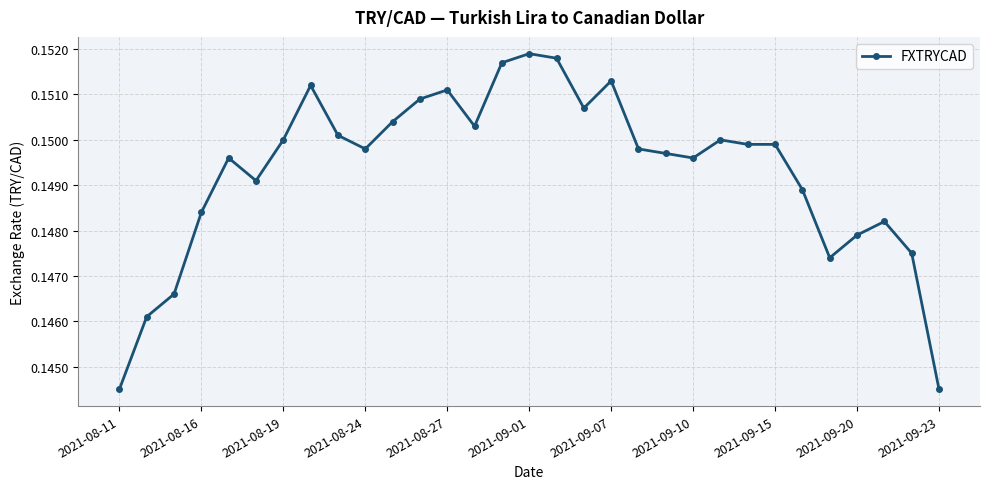

True or false: the data has more than 1 interior local peaks.

True